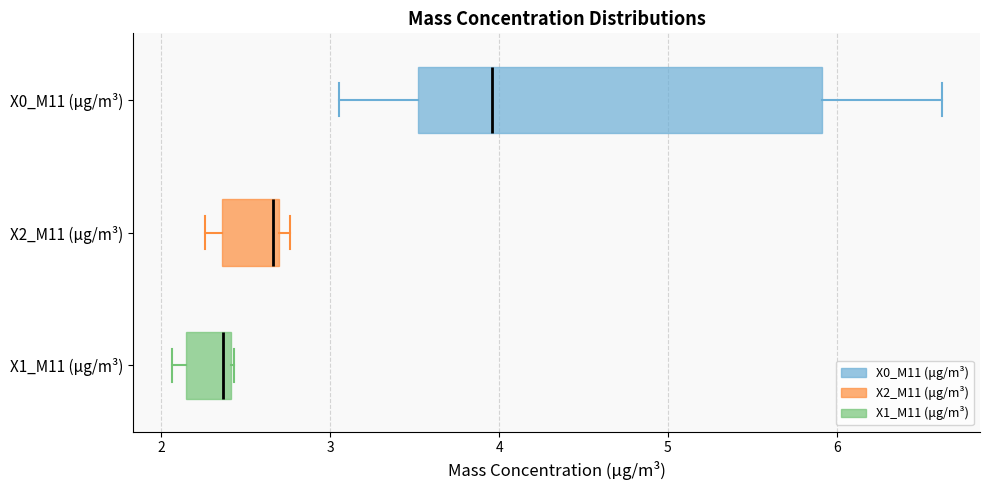

Reading bottom to top, transcribe this box plot: for each box, give where its median line is, the range the box spans, and where its two whiskers end, as read against the x-axis. The values are not printed on the chart, so give them approximately, as read against the axis.

X1_M11 (μg/m³): median 2.4 (just left of the box's right edge), box 2.1 to 2.4, whiskers 2.1 (just left of the box's left edge) to 2.4
X2_M11 (μg/m³): median 2.7 (just left of the box's right edge), box 2.4 to 2.7, whiskers 2.3 to 2.8
X0_M11 (μg/m³): median 4.0, box 3.5 to 5.9, whiskers 3.1 to 6.6